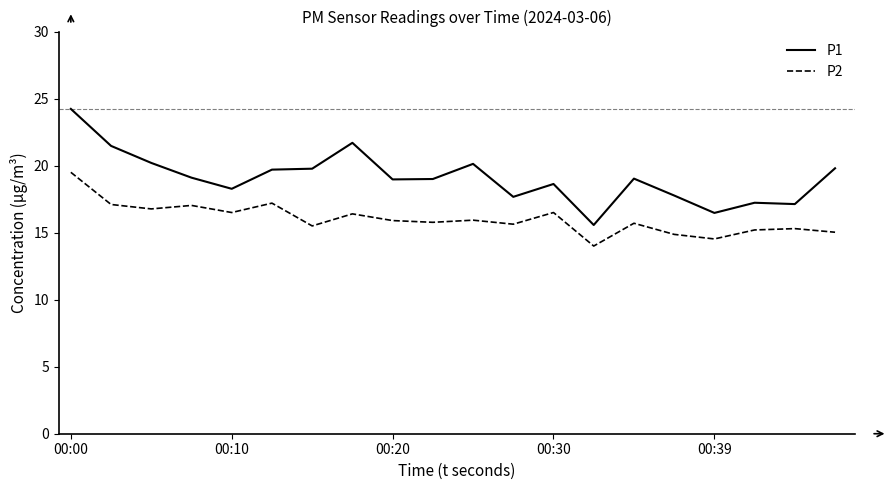

What is the maximum value for P1?

24.2